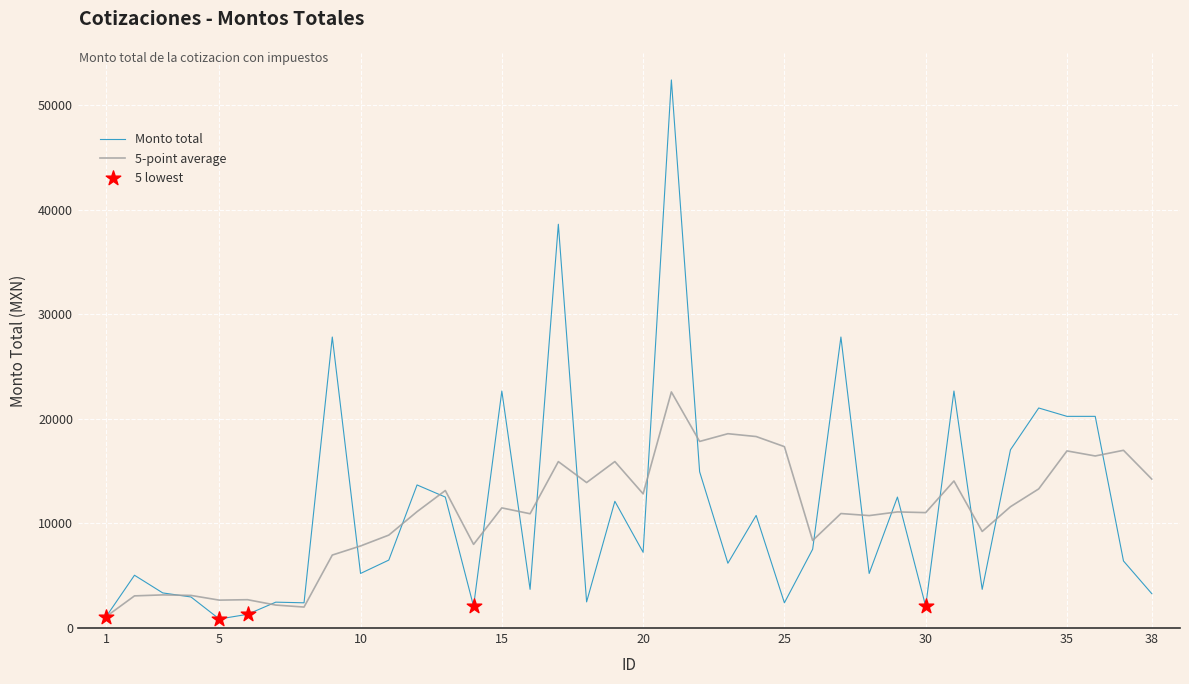

Which series has the largest range (max minus min)?

Monto total